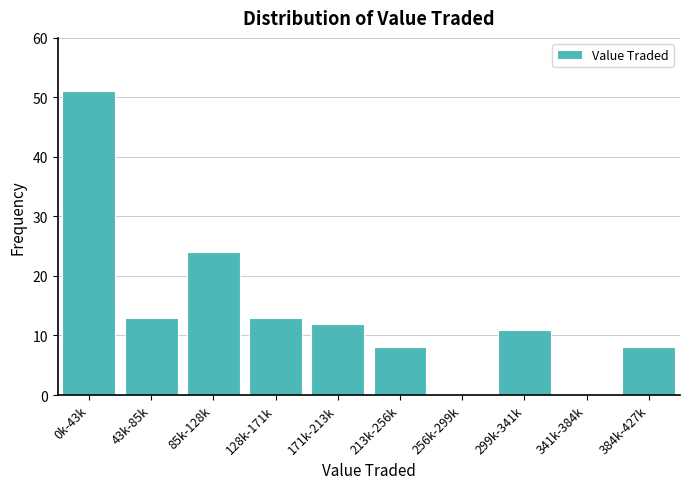

Reading right to left, extract all data points from this chart.

384k-427k=8	341k-384k=0	299k-341k=11	256k-299k=0	213k-256k=8	171k-213k=12	128k-171k=13	85k-128k=24	43k-85k=13	0k-43k=51